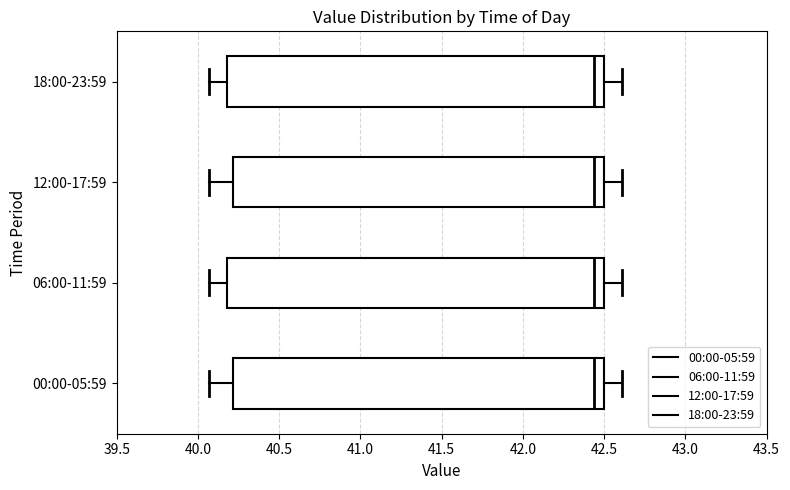

Reading bottom to top, read every box against the x-axis: the position of its median line, the range the box covers, and the ends of its whiskers. The values are not printed on the chart, so give them approximately, as read against the axis.

00:00-05:59: median 42.45, box 40.20 to 42.50, whiskers 40.05 to 42.60
06:00-11:59: median 42.45, box 40.20 to 42.50, whiskers 40.05 to 42.60
12:00-17:59: median 42.45, box 40.20 to 42.50, whiskers 40.05 to 42.60
18:00-23:59: median 42.45, box 40.20 to 42.50, whiskers 40.05 to 42.60